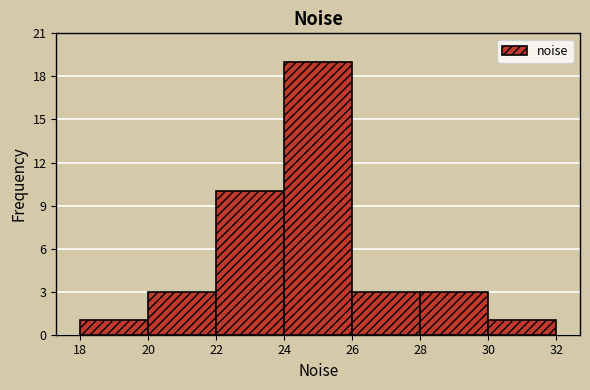

Over which range of the x-axis is the bar tallest?

24 to 26